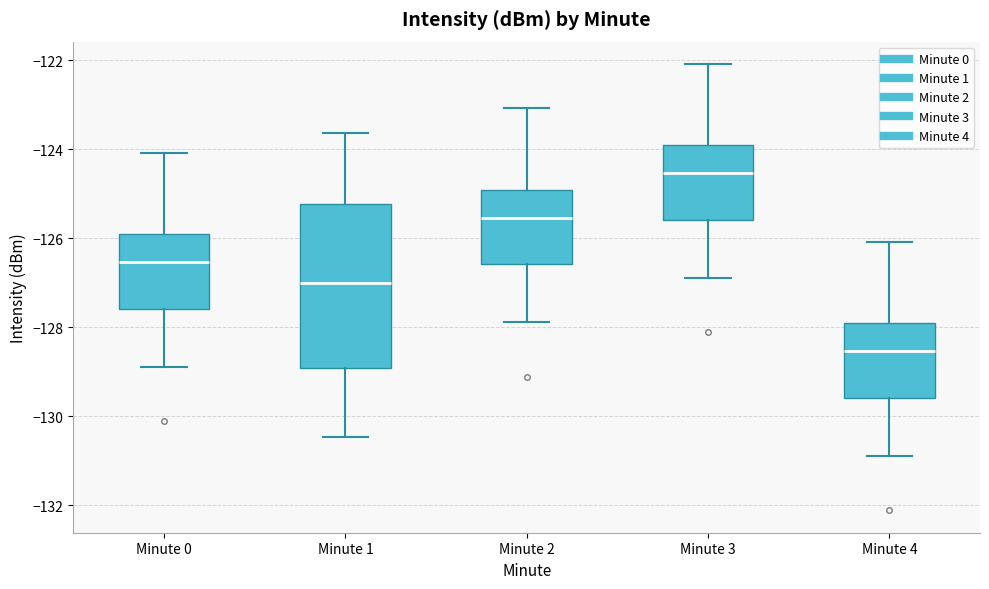

Reading left to right, transcribe this box plot: for each box, give where its median line is, the range the box spans, and where its two whiskers end, as read against the y-axis. The values are not printed on the chart, so give them approximately, as read against the axis.

Minute 0: median -126.6, box -127.6 to -126.0, whiskers -128.8 to -124.0
Minute 1: median -127.0, box -129.0 to -125.2, whiskers -130.4 to -123.6
Minute 2: median -125.6, box -126.6 to -125.0, whiskers -127.8 to -123.0
Minute 3: median -124.6, box -125.6 to -124.0, whiskers -126.8 to -122.0
Minute 4: median -128.6, box -129.6 to -128.0, whiskers -130.8 to -126.0